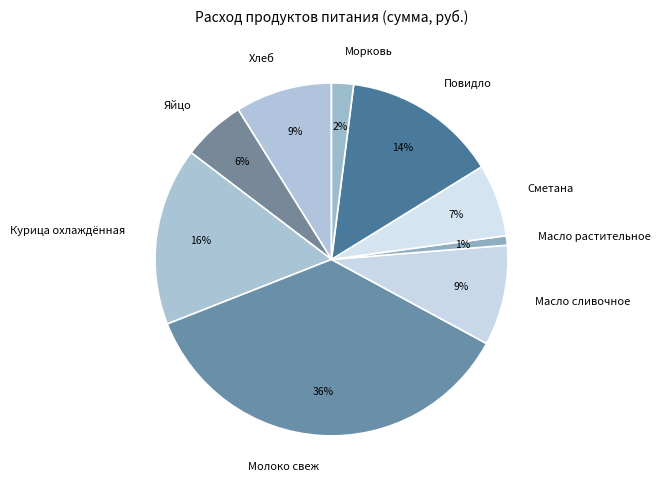

What is the ratio of the value at Морковь to the value at Яйцо?

0.3